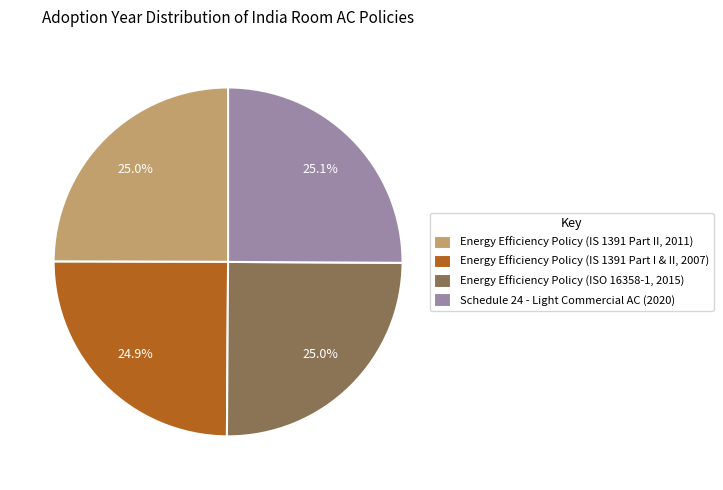

What is the ratio of the value at Energy Efficiency Policy (ISO 16358-1, 2015) to the value at Energy Efficiency Policy (IS 1391 Part I & II, 2007)?

1.0